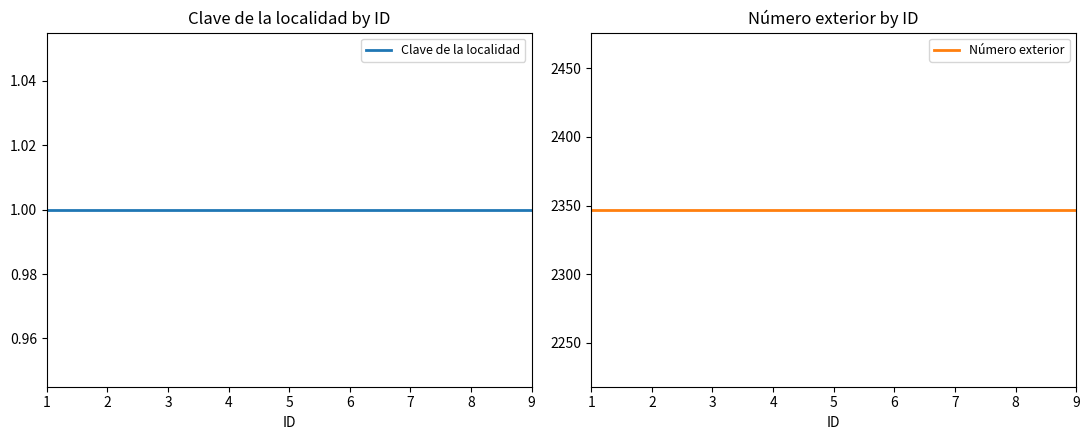

Reading left to right, transcribe all the data shown in this chart.

Clave de la localidad: 1	1	1	1	1	1	1	1	1
Número exterior: 2347	2347	2347	2347	2347	2347	2347	2347	2347